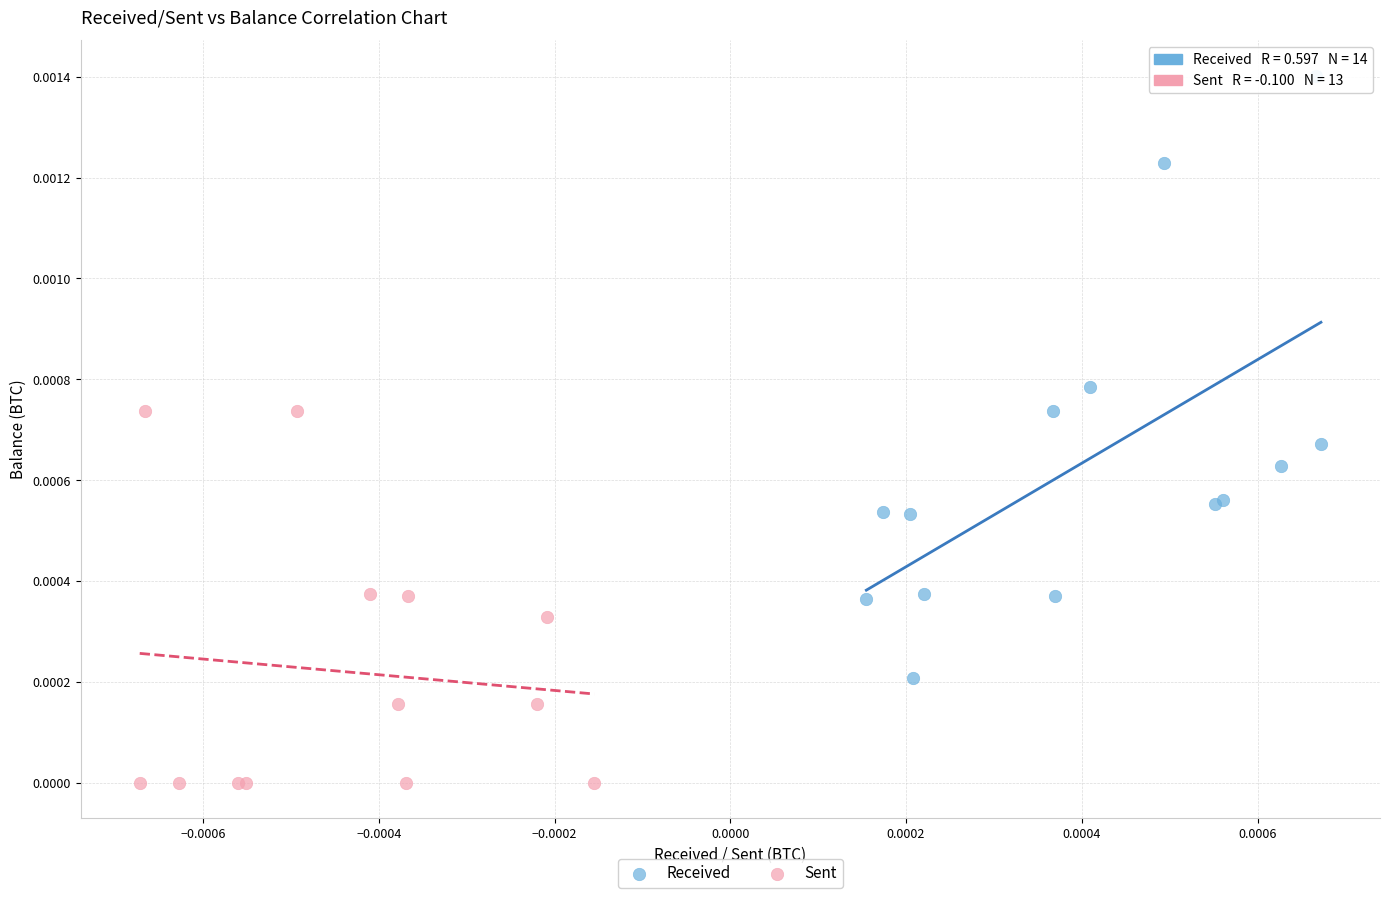

Which series contains the highest Y value?

Received